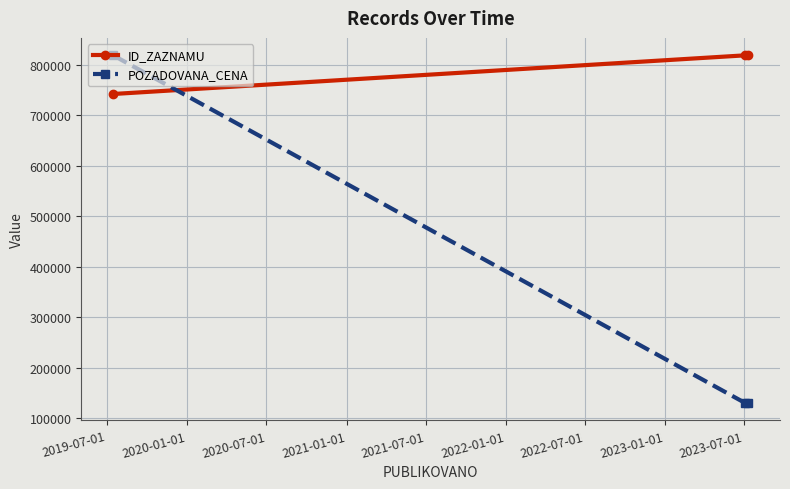

What is the average value of the POZADOVANA_CENA series?

359566.7